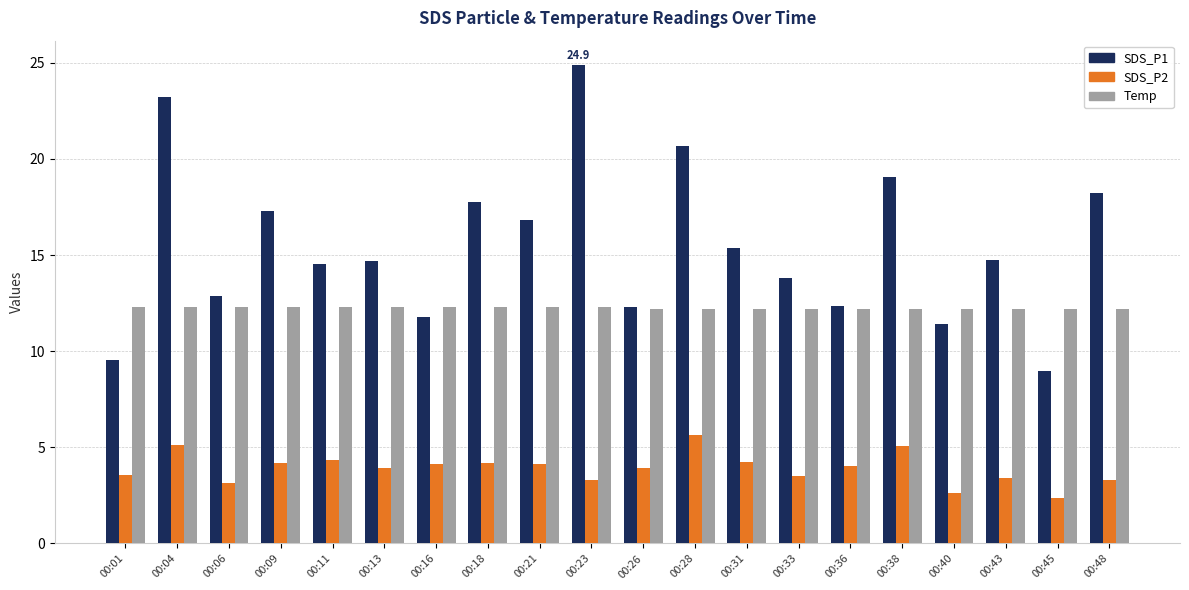

Which series has the widest spread of values?

SDS_P1